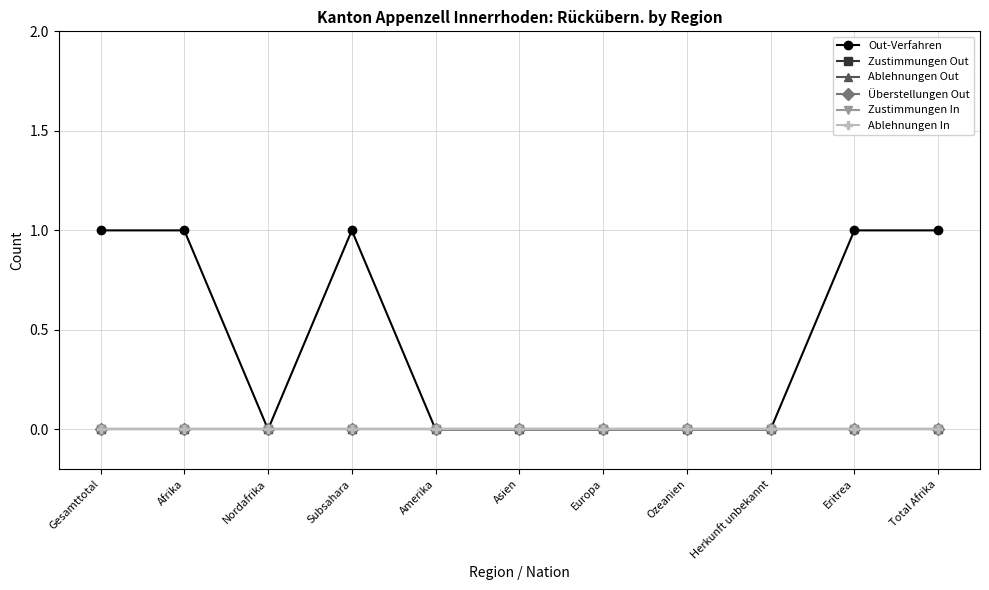

List the series in order of their peak value, lowest first.

Zustimmungen Out, Ablehnungen Out, Überstellungen Out, Zustimmungen In, Ablehnungen In, Out-Verfahren